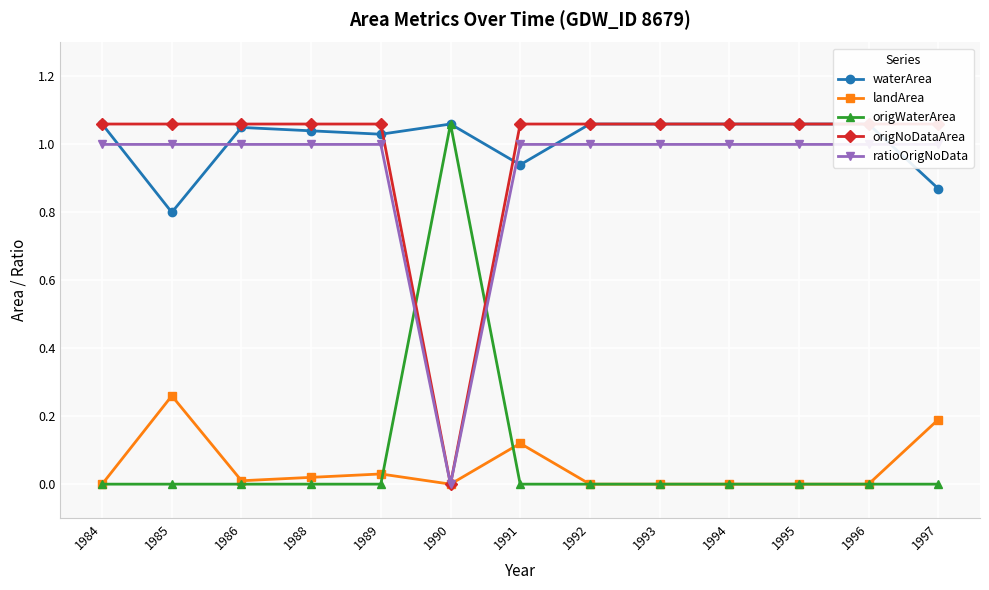

Where do waterArea and origNoDataArea first cross each other?

1989 and 1990